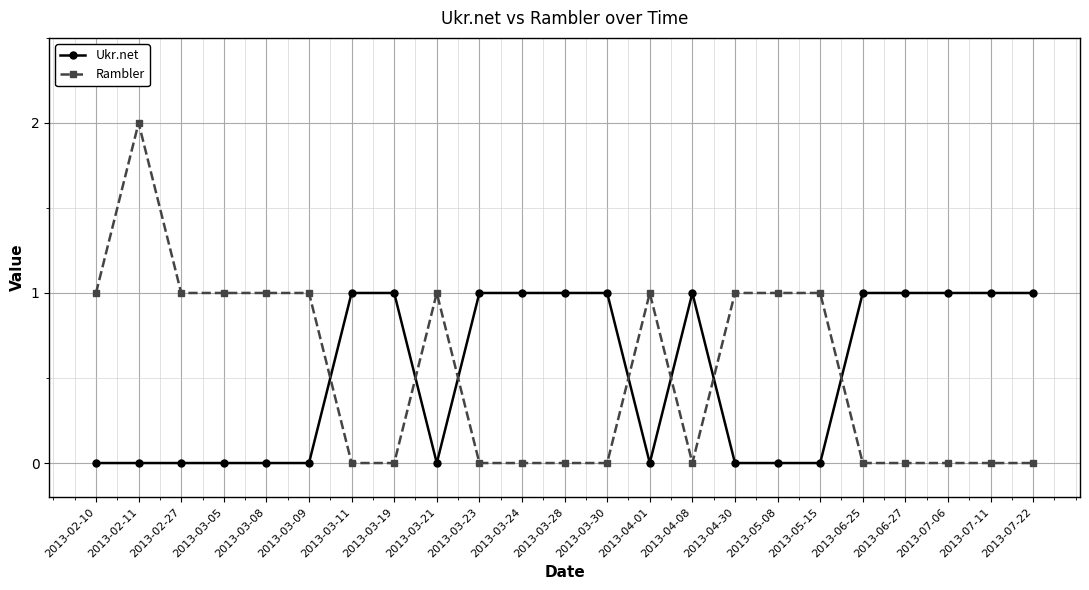

Does the chart have visible grid lines?

Yes